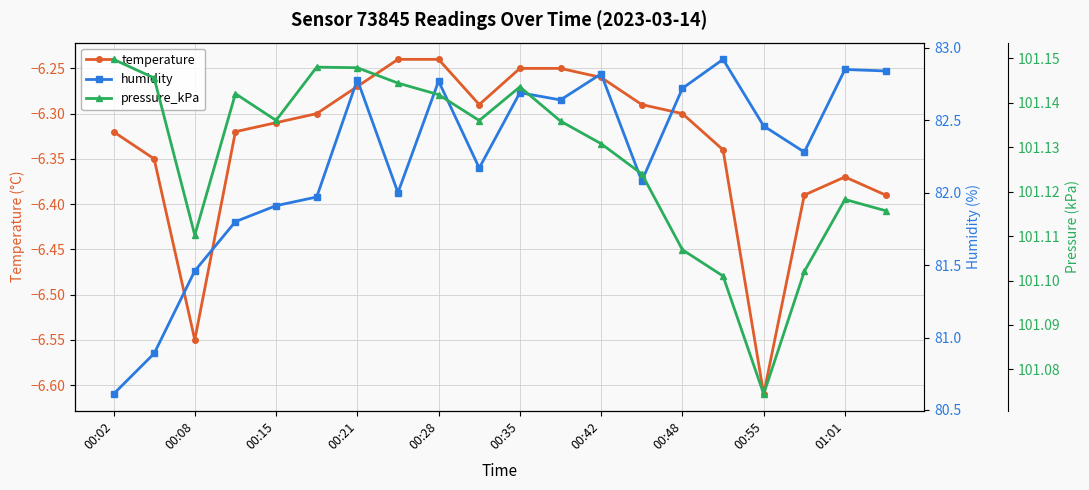

Which series has the largest range (max minus min)?

humidity